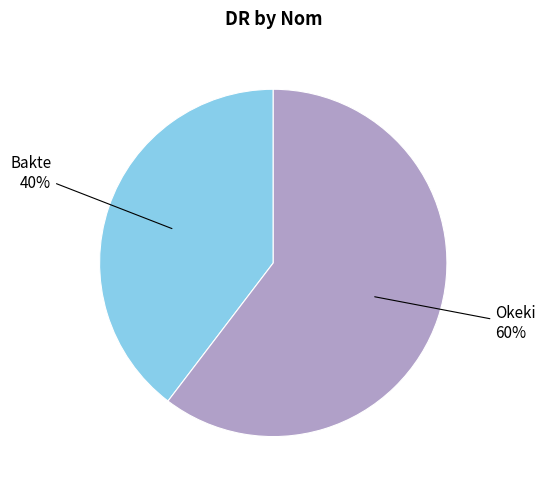

Is it true that Bakte is 32% of the pie?

False